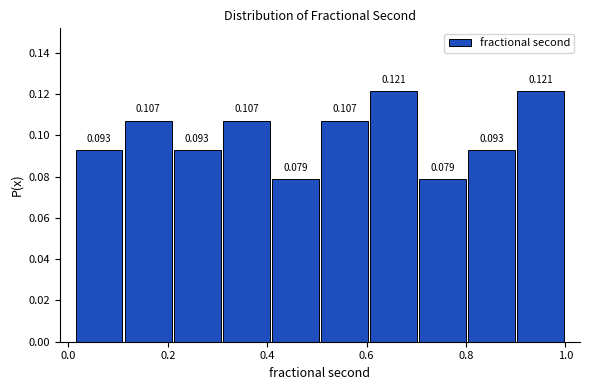

Reading left to right, list every bar in this chart as the range it spans on the x-axis followed by its height. The bar edges are not printed on the chart, so give them approximately, as read against the axis.

0.02 to 0.12: 0.093
0.12 to 0.20: 0.107
0.20 to 0.30: 0.093
0.30 to 0.40: 0.107
0.40 to 0.50: 0.079
0.50 to 0.60: 0.107
0.60 to 0.70: 0.121
0.70 to 0.80: 0.079
0.80 to 0.90: 0.093
0.90 to 1.00: 0.121